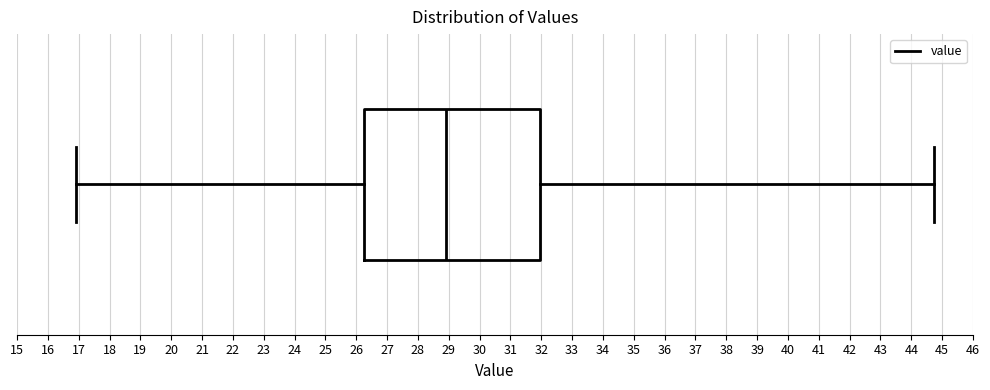

Transcribe this box plot: give where the median line is, the range the box spans, and where the two whiskers end, as read against the x-axis. The values are not printed on the chart, so give them approximately, as read against the axis.

median 28.9, box 26.3 to 32.0, whiskers 16.9 to 44.7